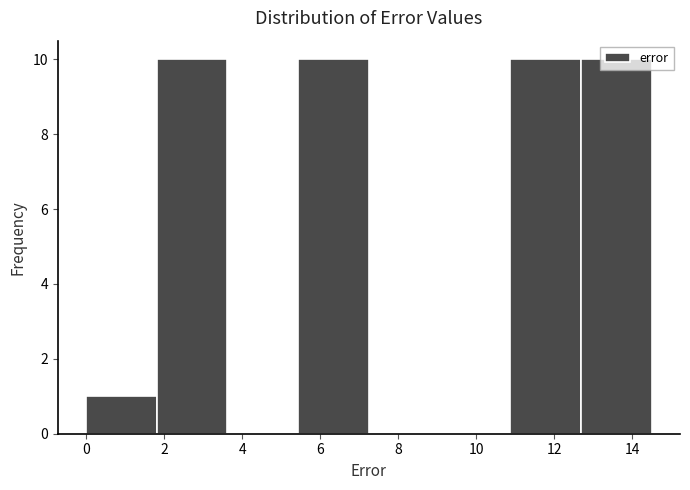

Reading left to right, list every bar in this chart as the range it spans on the x-axis followed by its height. Neither the bar edges nor the heights are printed on the chart, so give them approximately, as read against the axes.

0.0 to 1.8: 1
1.8 to 3.6: 10
3.6 to 5.4: 0
5.4 to 7.2: 10
7.2 to 9.0: 0
9.0 to 10.8: 0
10.8 to 12.6: 10
12.6 to 14.6: 10